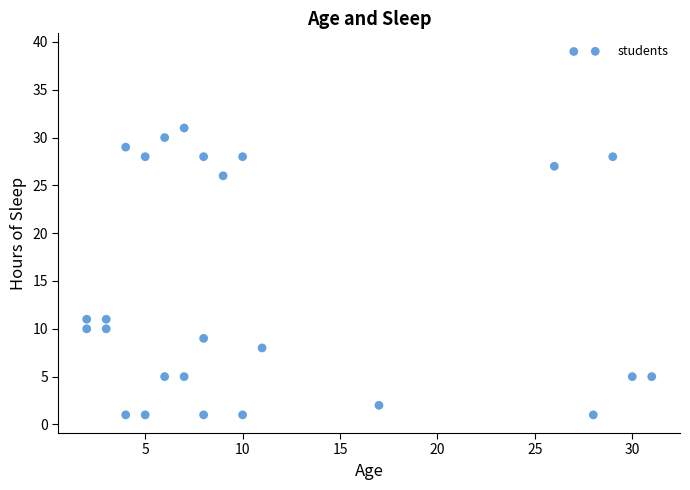

What Y value in the scatter plot is closest to 20?

26